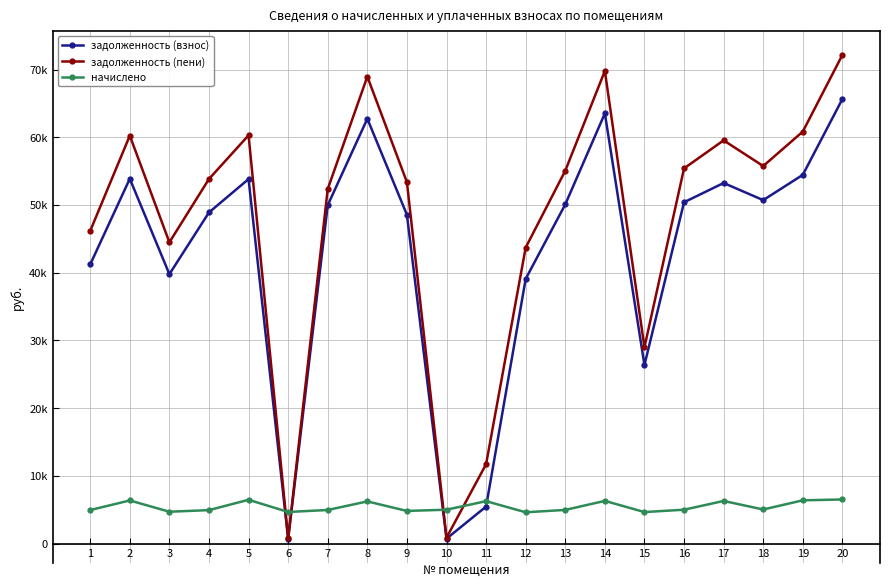

Is the value of задолженность (пени) at 2 greater than the value of задолженность (взнос) at 18?

Yes